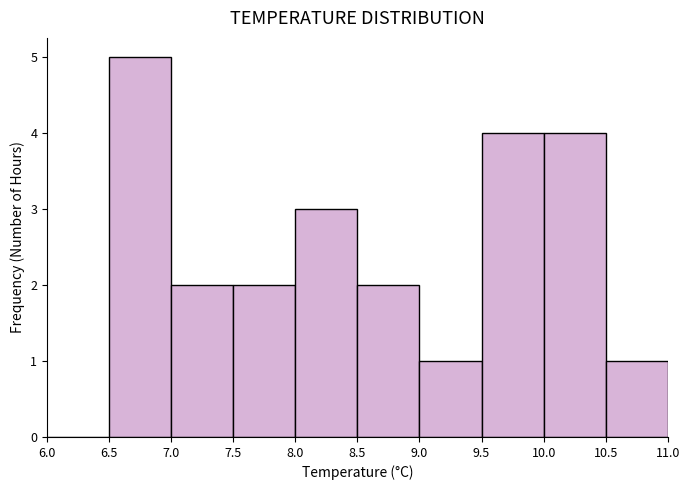

Over which range of the x-axis is the bar tallest?

6.5 to 7.0